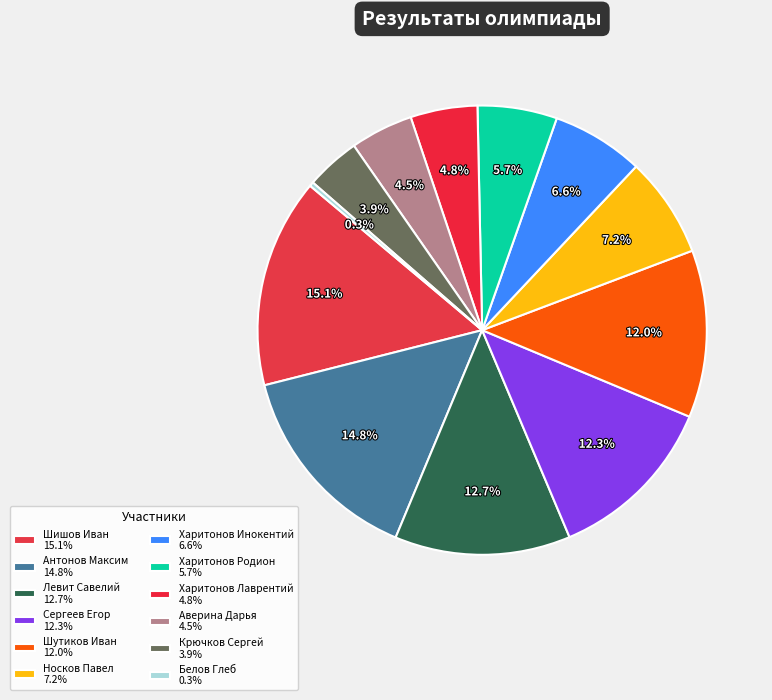

How many slices are in this pie chart?

12